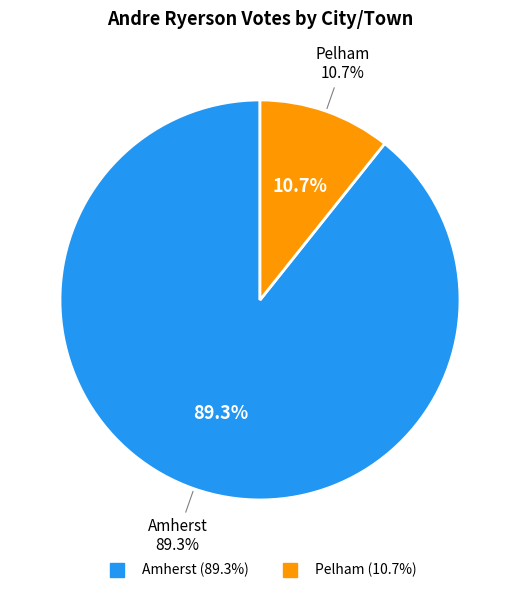

To the nearest percent, what is the average slice percentage?

50%